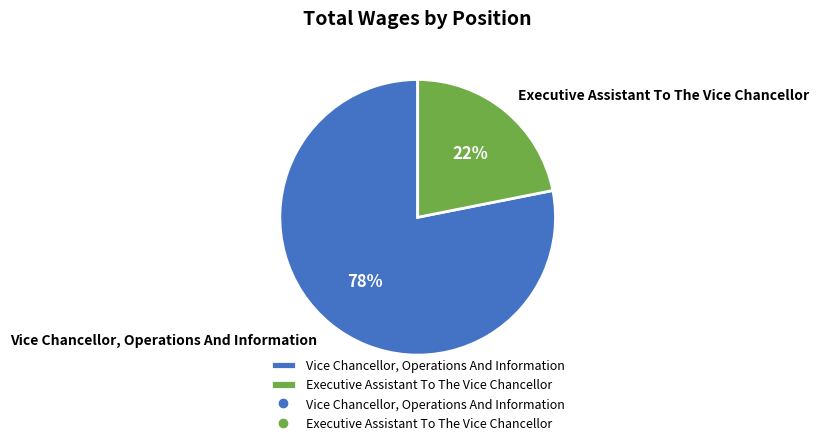

To the nearest percent, what is the difference between the Vice Chancellor, Operations And Information and Executive Assistant To The Vice Chancellor slice percentages?

56%